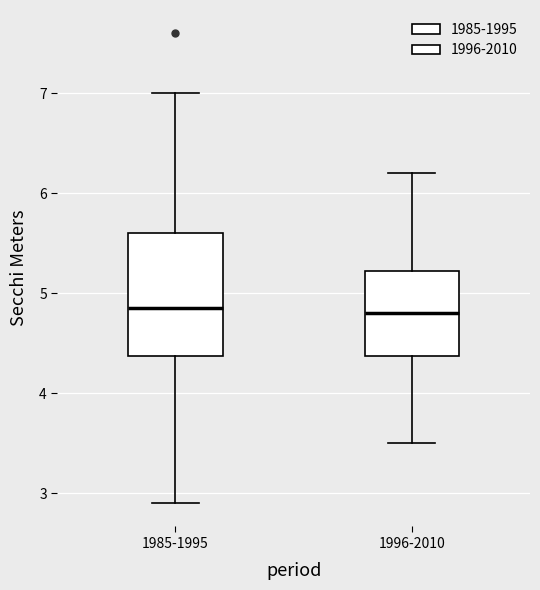

Reading left to right, read every box against the y-axis: the position of its median line, the range the box covers, and the ends of its whiskers. The values are not printed on the chart, so give them approximately, as read against the axis.

1985-1995: median 4.9, box 4.4 to 5.6, whiskers 2.9 to 7.0
1996-2010: median 4.8, box 4.4 to 5.2, whiskers 3.5 to 6.2